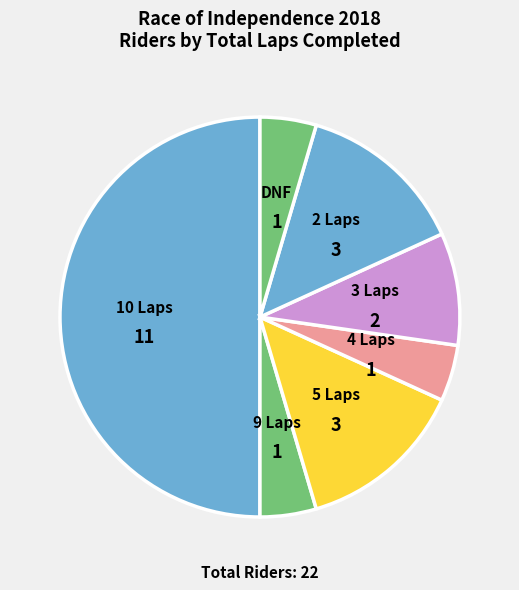

Which has a higher value, 3 Laps or 2 Laps?

2 Laps